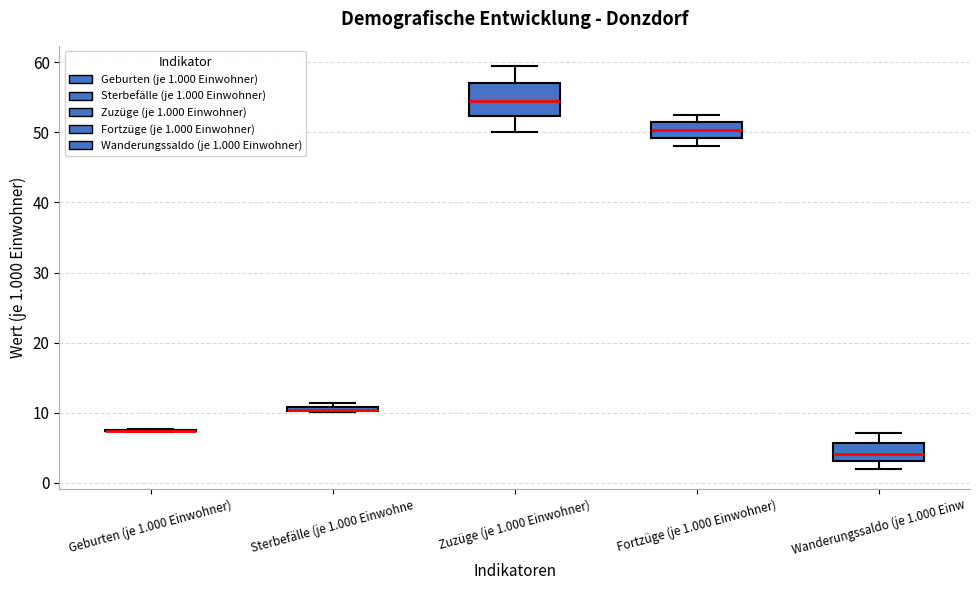

Comparing the boxes themselves (not the whiskers), which one is the tallest?

Zuzüge (je 1.000 Einwohner)